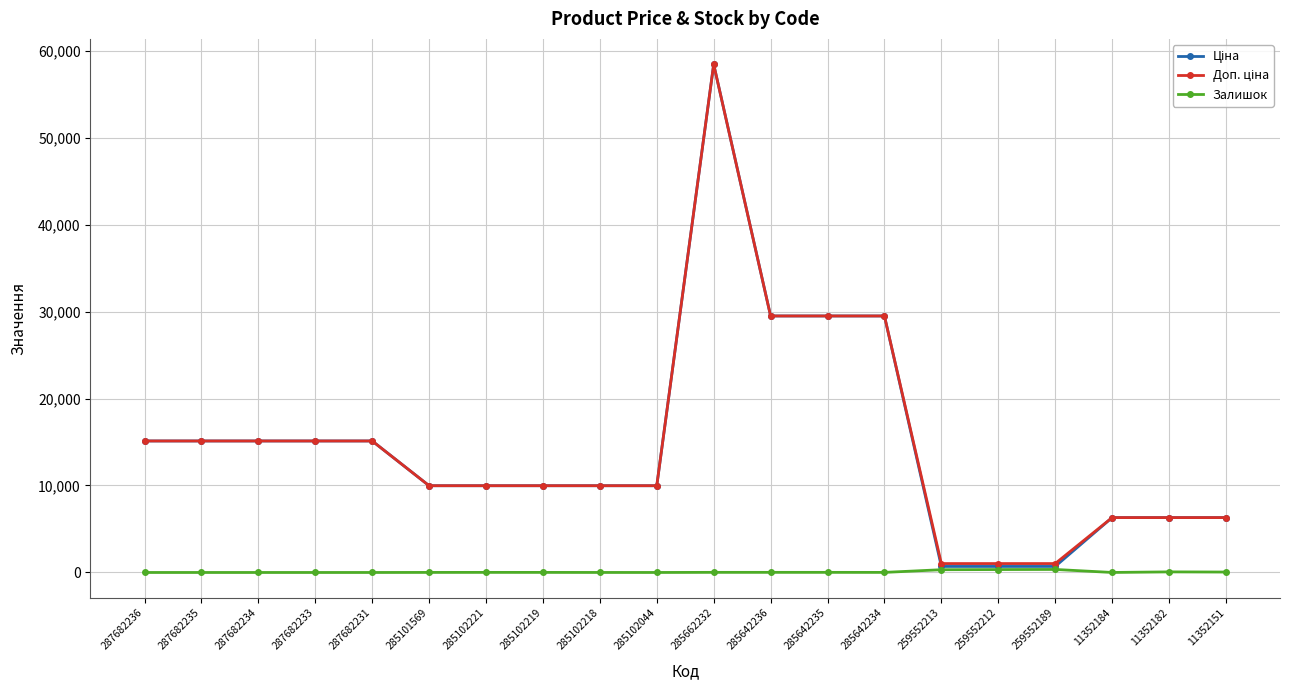

At which category is the sum across all series the highest?

285662232